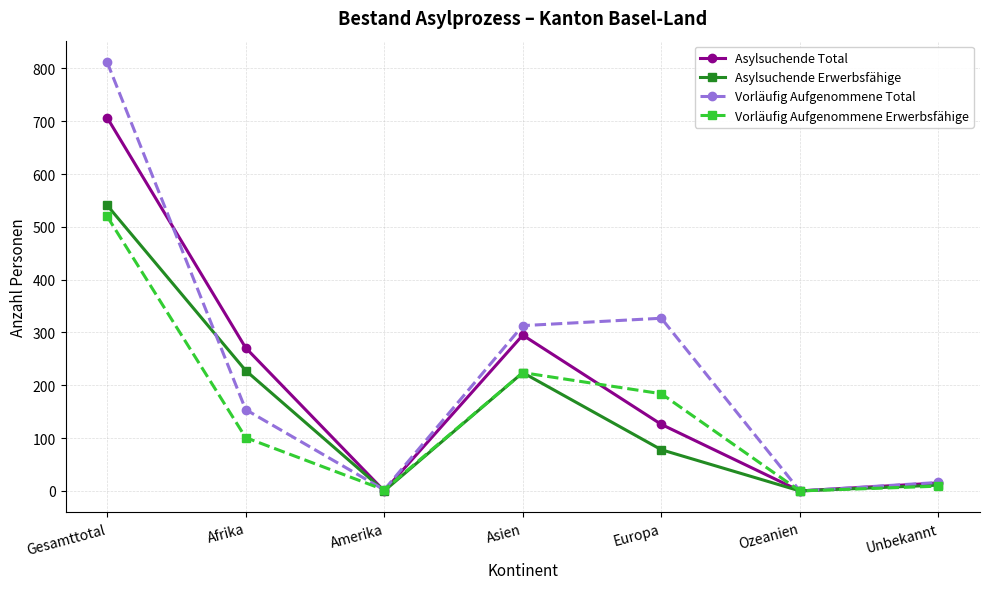

At which label does Vorläufig Aufgenommene Total first exceed 154?

Gesamttotal